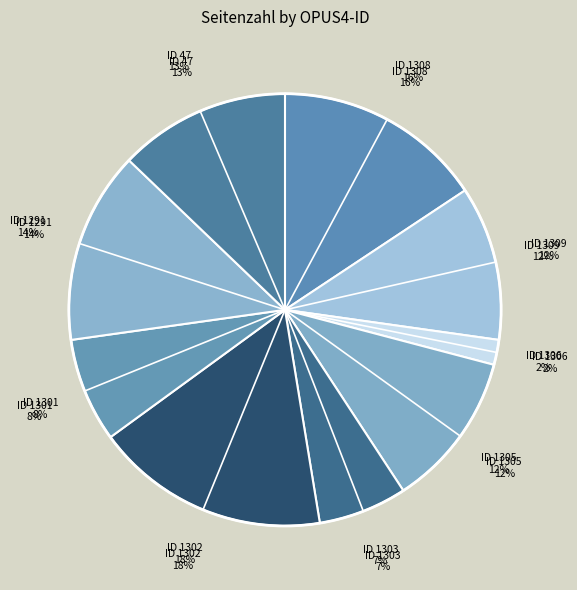

Rank the categories by value from highest to lowest.

1302, 1308, 1291, 47, 1305, 1309, 1301, 1303, 1306